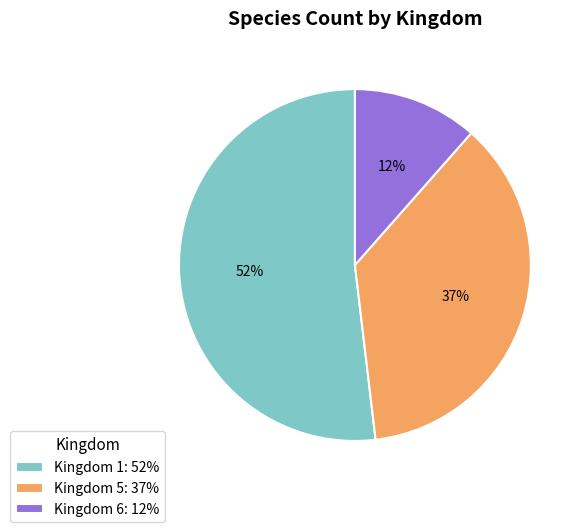

Between Kingdom 5: 37% and Kingdom 6: 12%, which is larger?

Kingdom 5: 37%